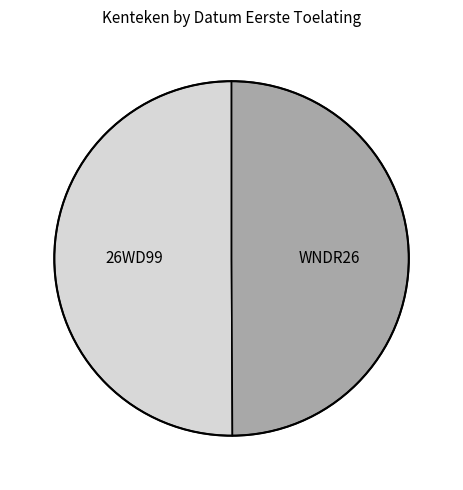

What is the ratio of the value at 26WD99 to the value at WNDR26?

1.0